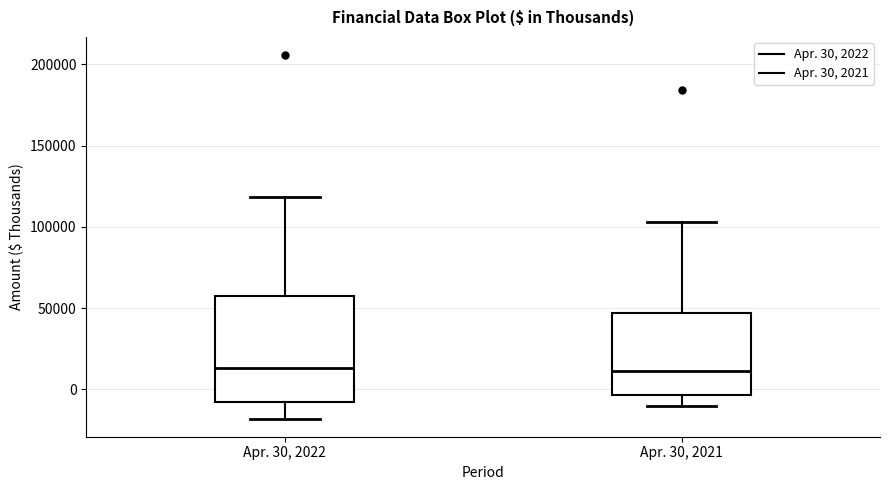

Comparing the boxes themselves (not the whiskers), which one is the tallest?

Apr. 30, 2022